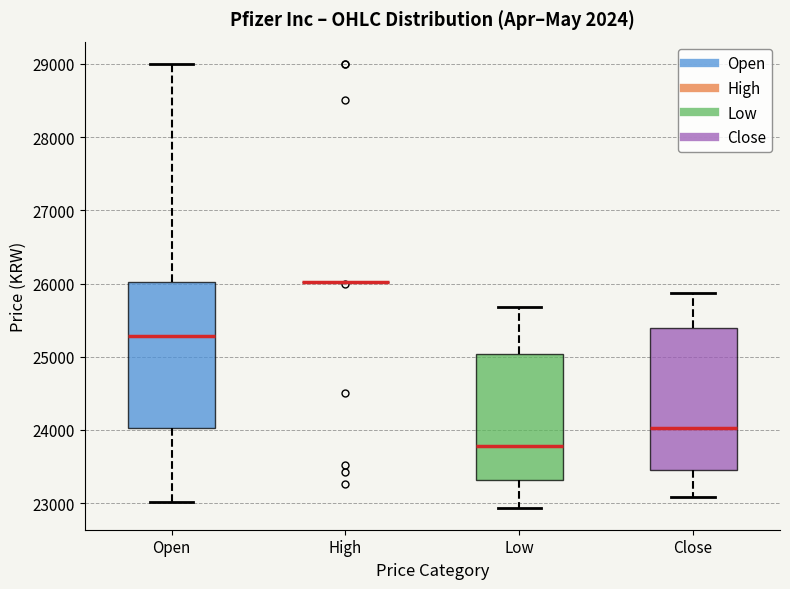

Where does the upper whisker of the box for Open end on the y-axis? The values are not printed on the chart, so give them approximately, as read against the axis.

29000